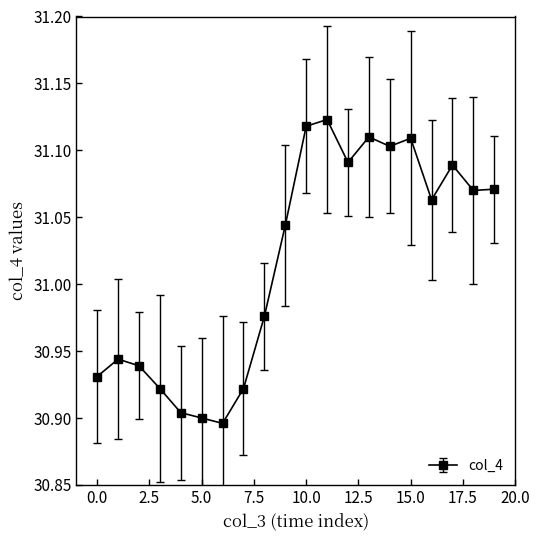

How many values are between 30 and 31?

9